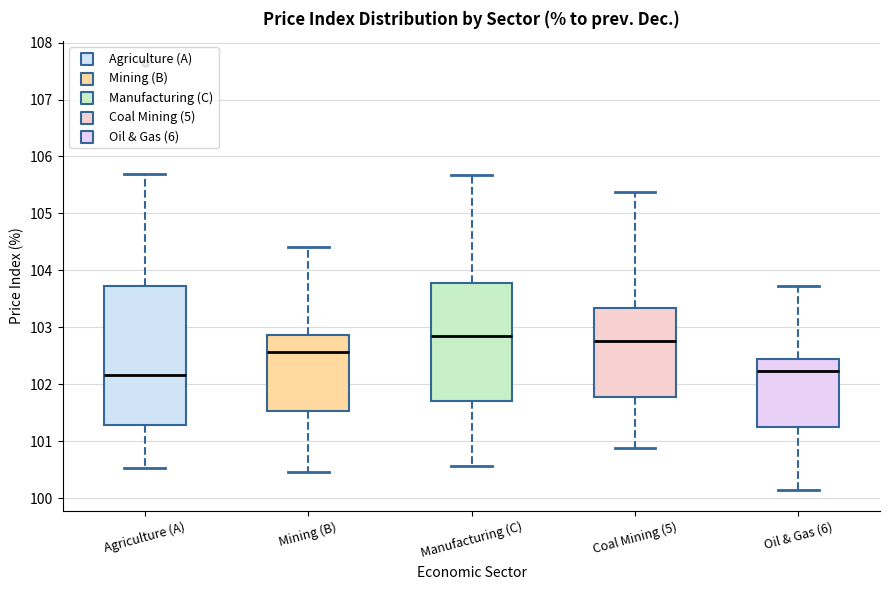

Where does the lower whisker of the box for Agriculture (A) end on the y-axis? The values are not printed on the chart, so give them approximately, as read against the axis.

100.5